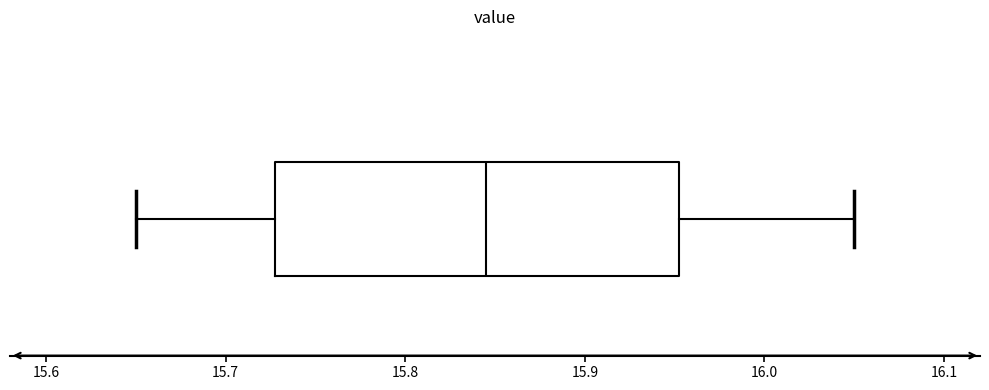

Read this box plot against the x-axis: the position of the median line, the range covered by the box, and the ends of both whiskers. The values are not printed on the chart, so give them approximately, as read against the axis.

median 15.85, box 15.73 to 15.95, whiskers 15.65 to 16.05